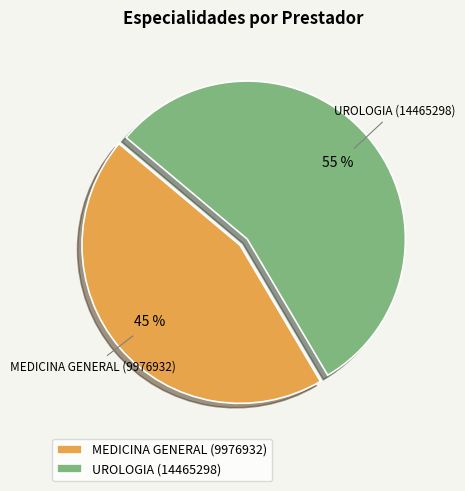

The MEDICINA GENERAL (9976932) slice represents 45% of the pie. True or false?

True